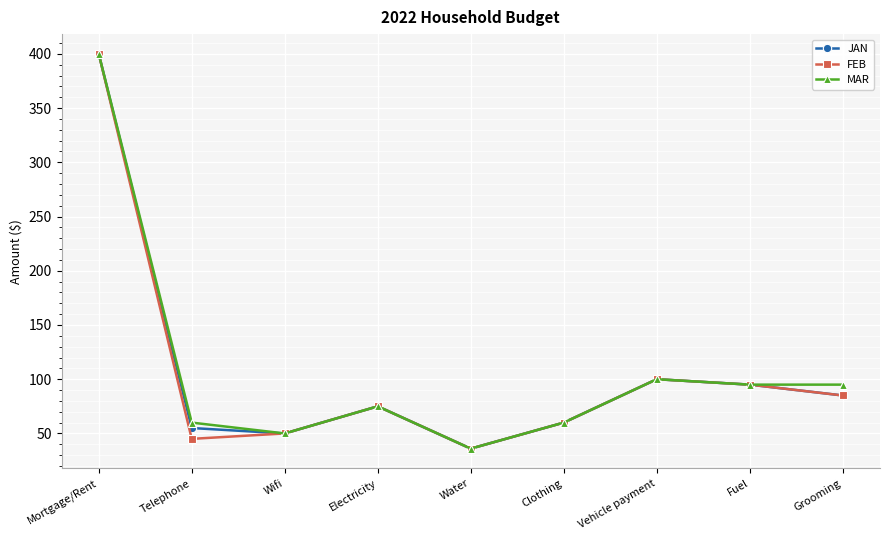

What are all the series names shown in the legend?

JAN, FEB, MAR